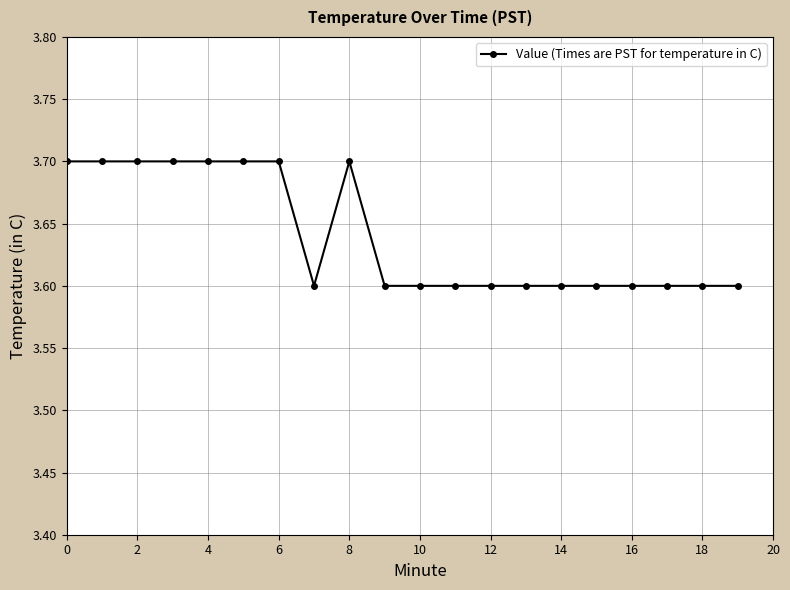

Count the values in the range 3 to 4.

20